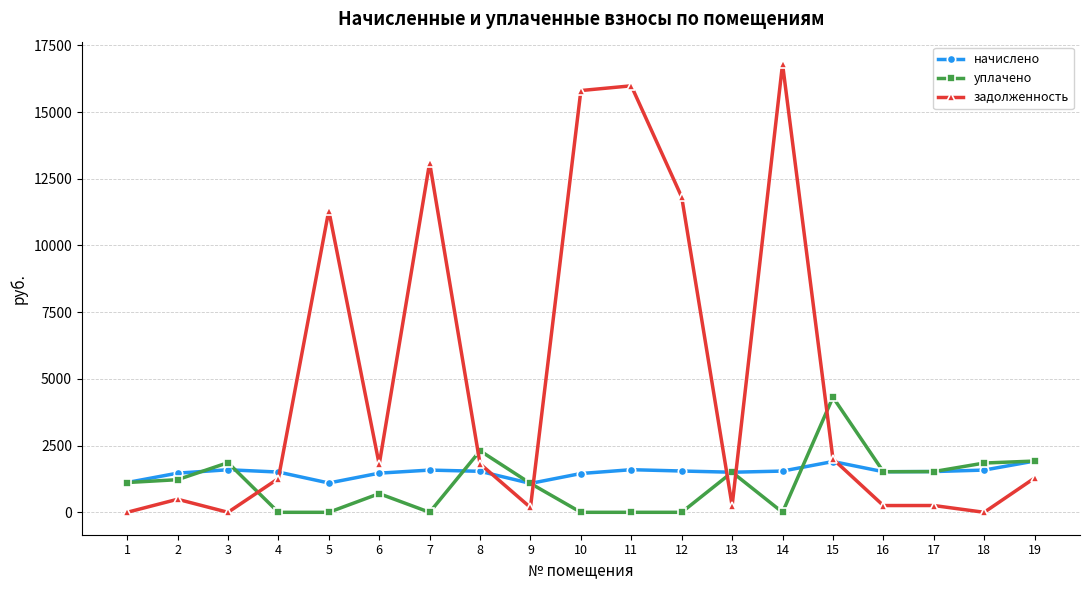

Which series has the largest total across all categories?

задолженность